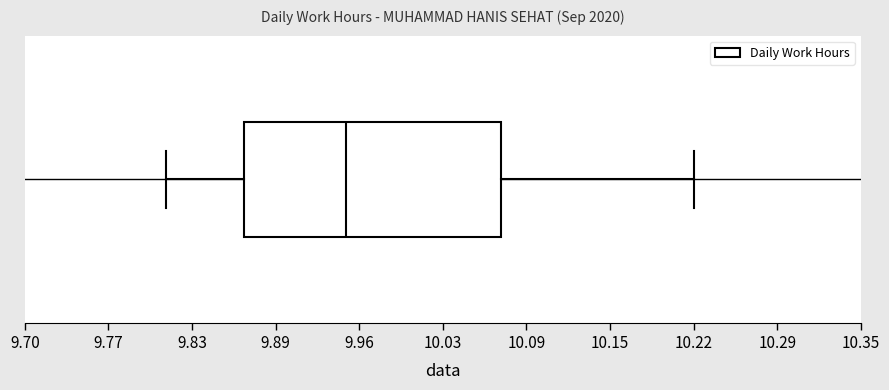

Read this box plot against the x-axis: the position of the median line, the range covered by the box, and the ends of both whiskers. The values are not printed on the chart, so give them approximately, as read against the axis.

median 9.95, box 9.87 to 10.07, whiskers 9.81 to 10.22